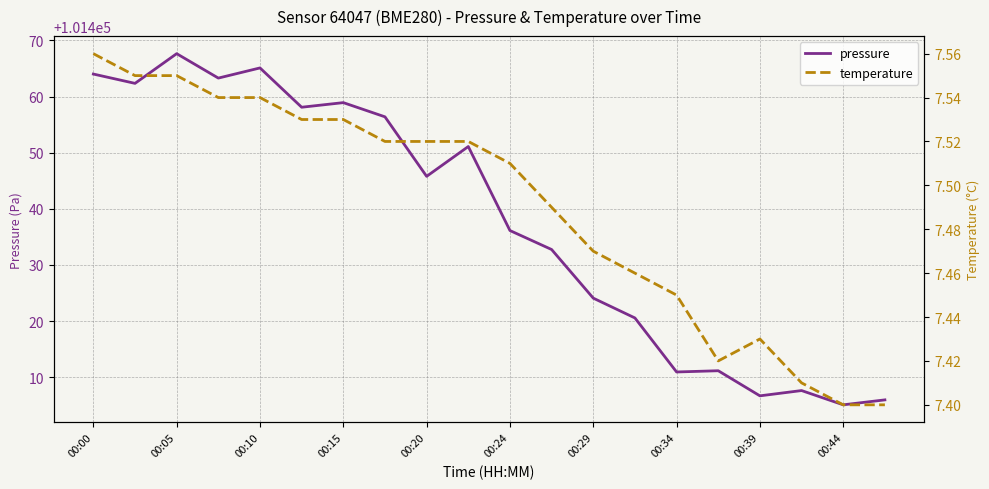

Is it true that pressure equals 101467.6 at 00:05?

True